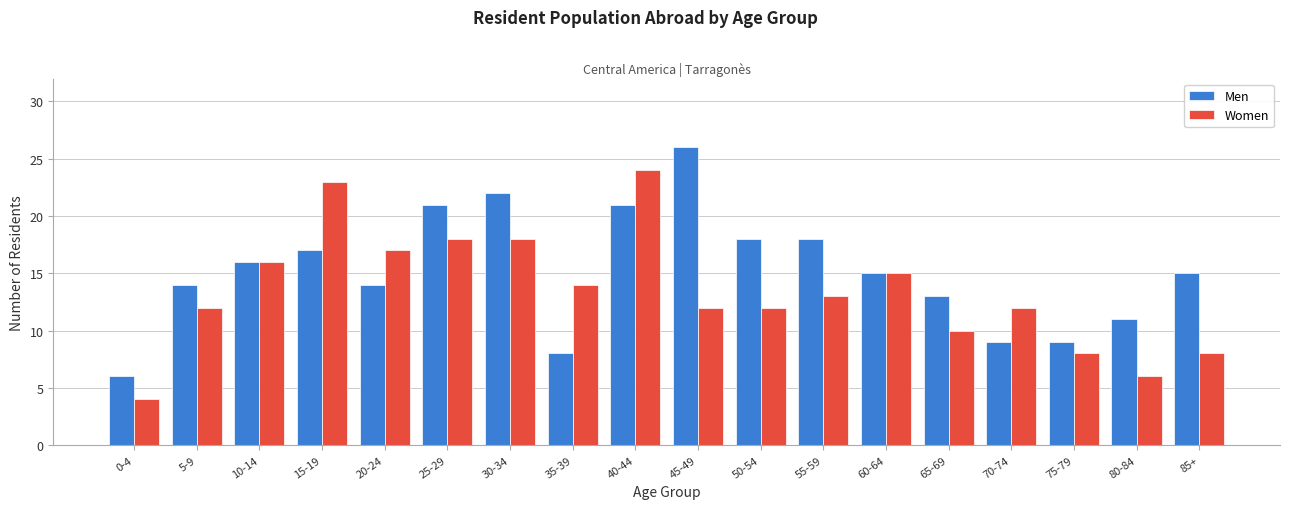

What is the difference between the highest and lowest values at 80-84?

5